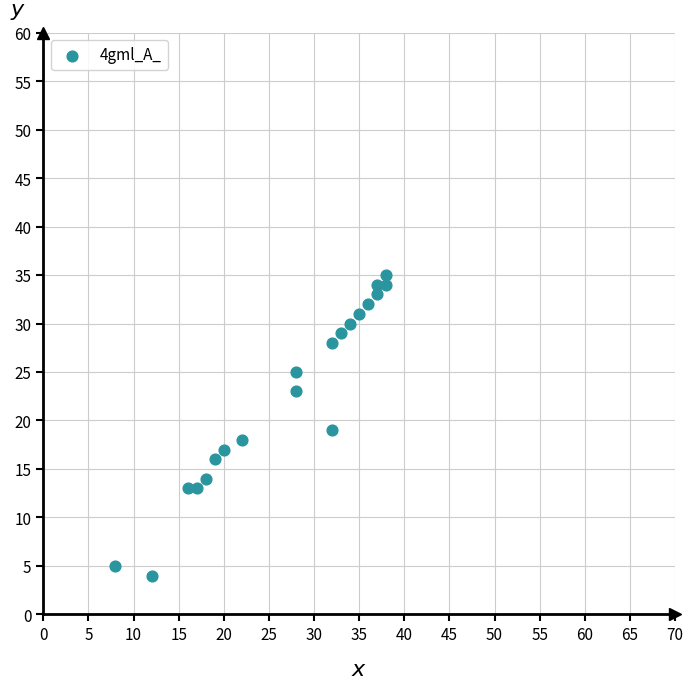

What is the range of X values (max minus min)?

30